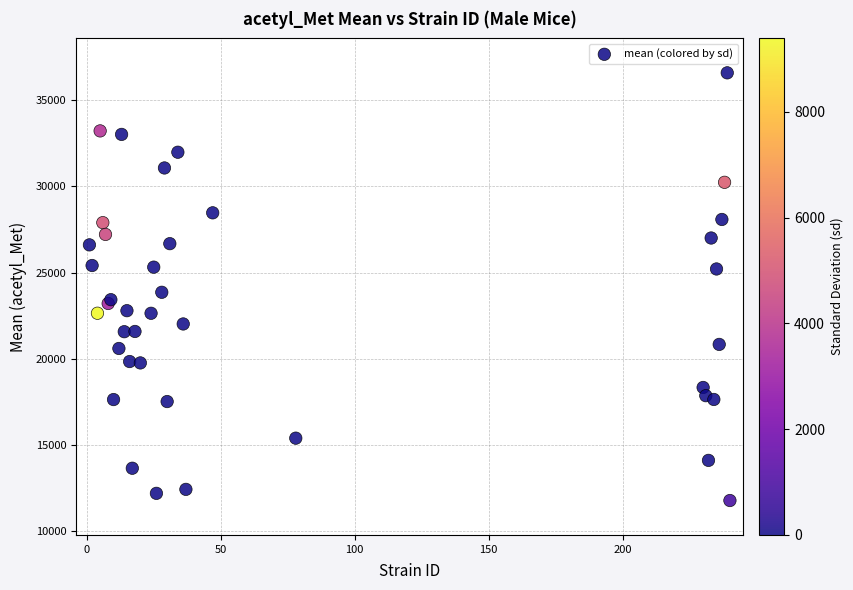

What Y value in the scatter plot is closest to 24179?

23853